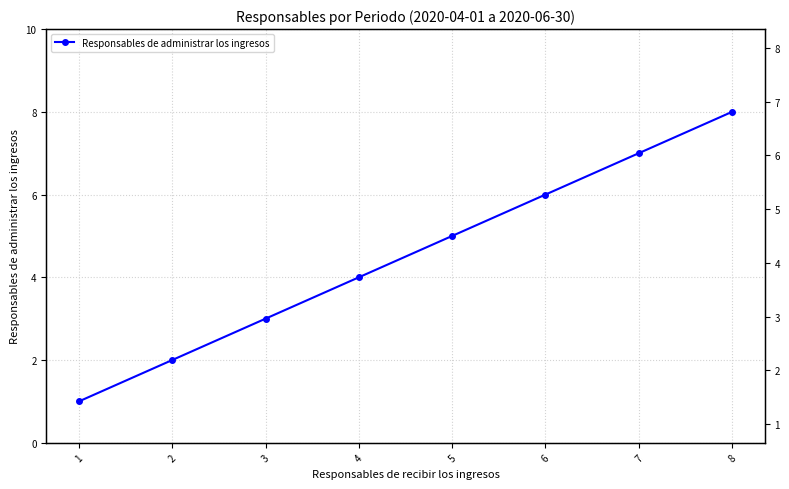

Count the number of categories in the chart.

8